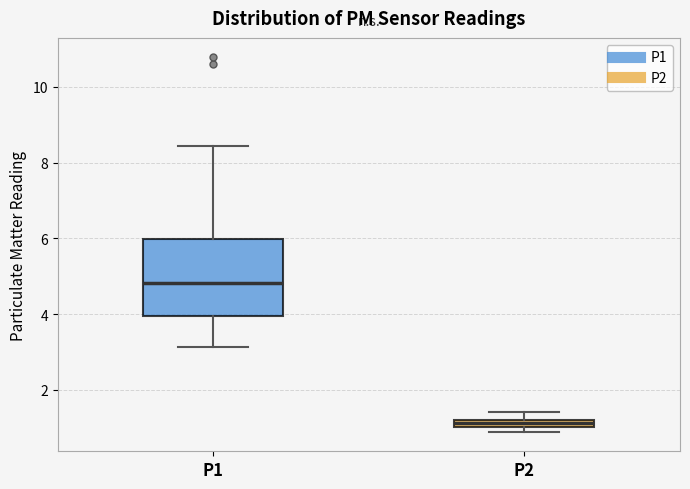

Which box is the tallest, from its lower edge to its upper edge?

P1